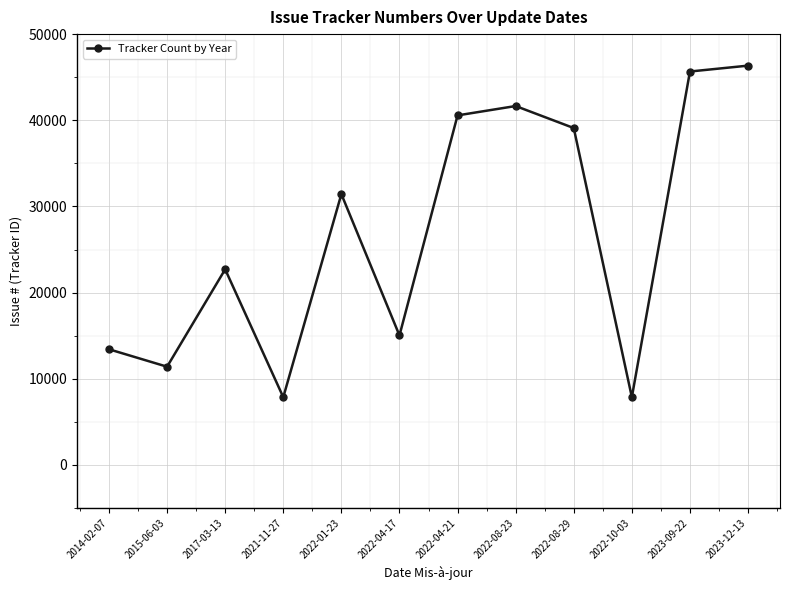

What is the maximum value shown in the chart?

46341